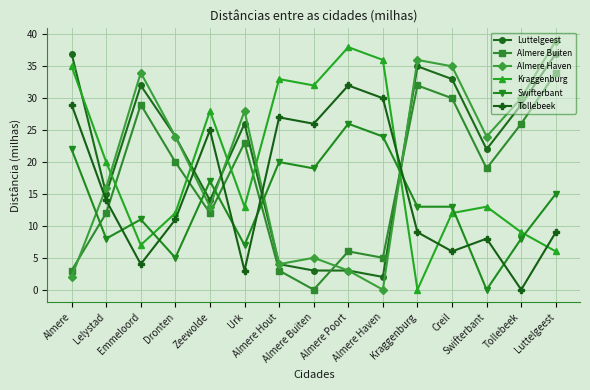

What is the maximum value shown in the chart?

39